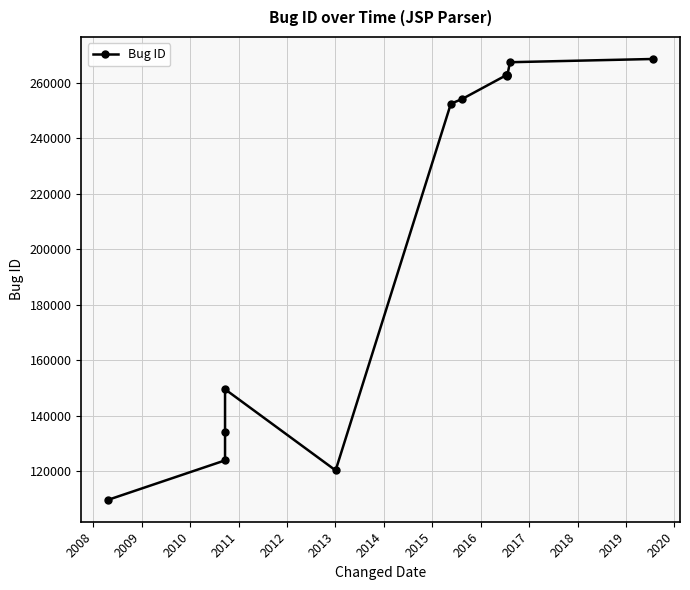

At which category does the chart reach its peak across all series?

2019